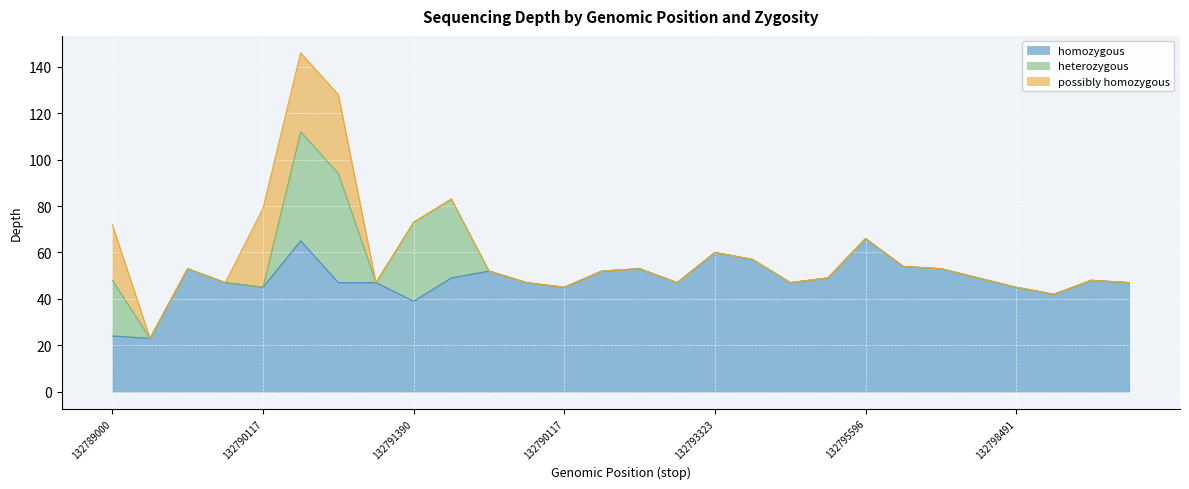

What is the total value across all series at 132793267?

47